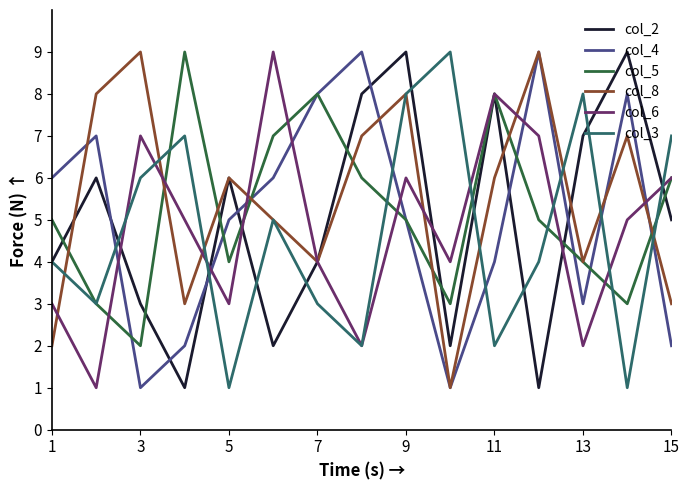

What is the greatest value displayed?

9